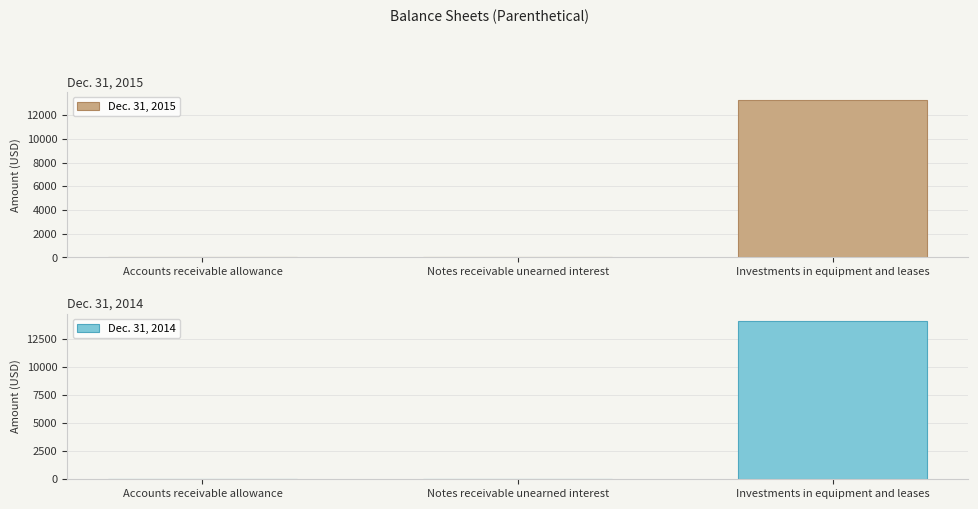

Rank the series at Accounts receivable allowance from highest to lowest value.

Dec. 31, 2015, Dec. 31, 2014